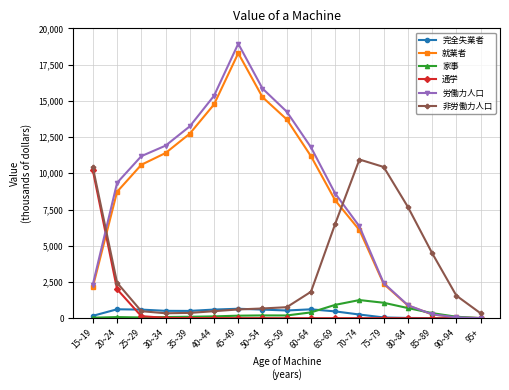

At which category is the sum across all series the highest?

45~49